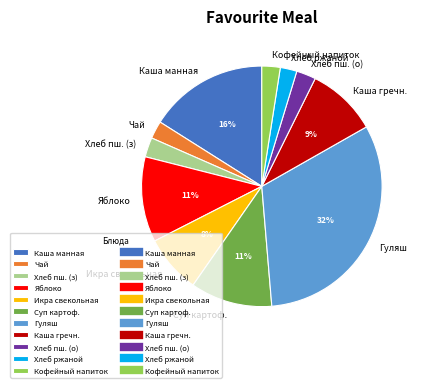

Which slice is the largest?

Гуляш